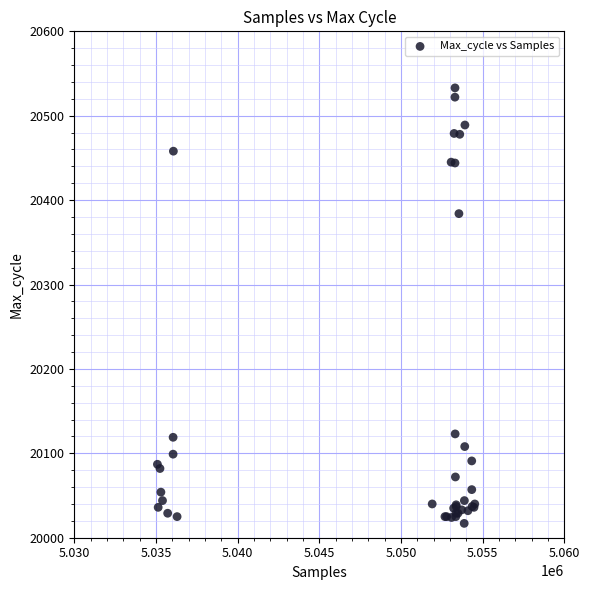

What Y value in the scatter plot is closest to 20275?

20384